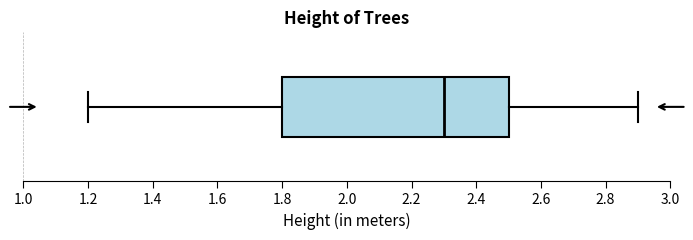

Where does the right whisker of the box end on the x-axis? The values are not printed on the chart, so give them approximately, as read against the axis.

2.9